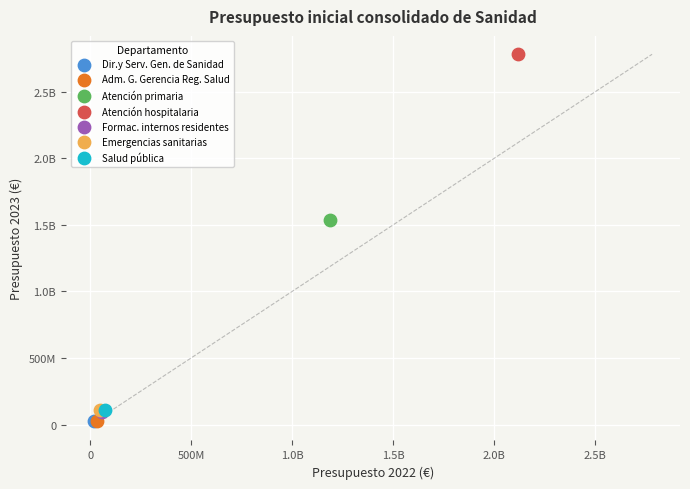

What are all the series names shown in the legend?

Dir.y Serv. Gen. de Sanidad, Adm. G. Gerencia Reg. Salud, Atención primaria, Atención hospitalaria, Formac. internos residentes, Emergencias sanitarias, Salud pública